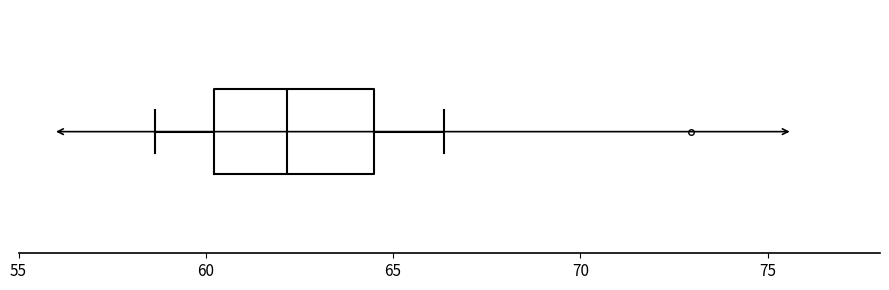

Transcribe this box plot: give where the median line is, the range the box spans, and where the two whiskers end, as read against the x-axis. The values are not printed on the chart, so give them approximately, as read against the axis.

median 62.0, box 60.0 to 64.5, whiskers 58.5 to 66.5